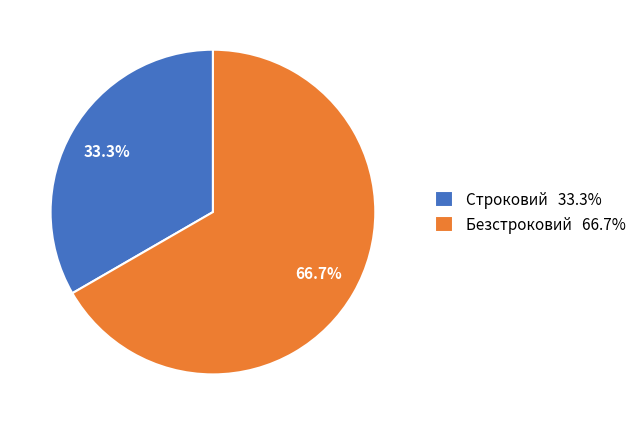

Approximately how many times larger is the value at Строковий compared to Безстроковий?

0.5